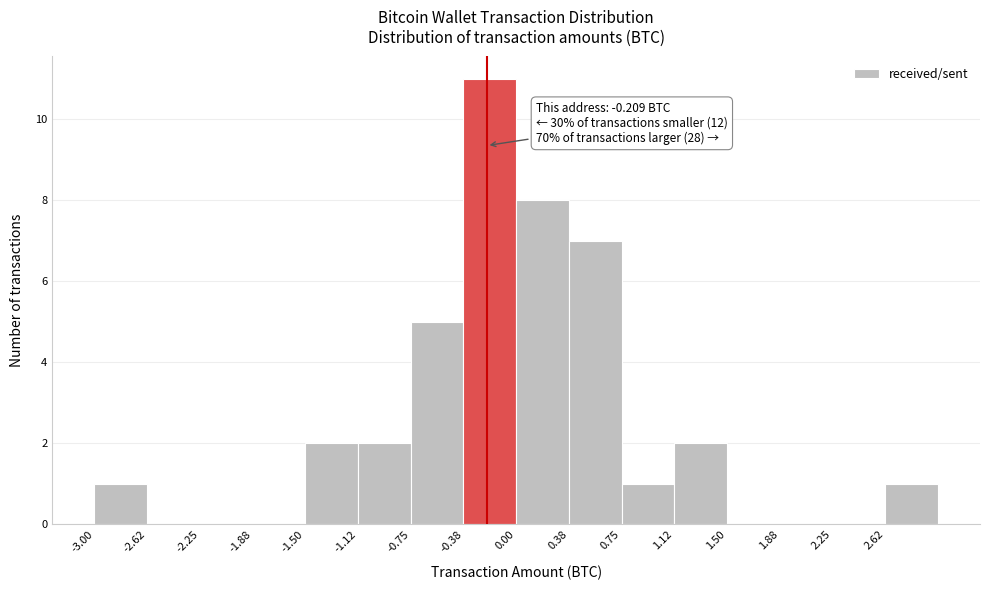

Which range on the x-axis has the tallest bar?

-0.375 to 0.000